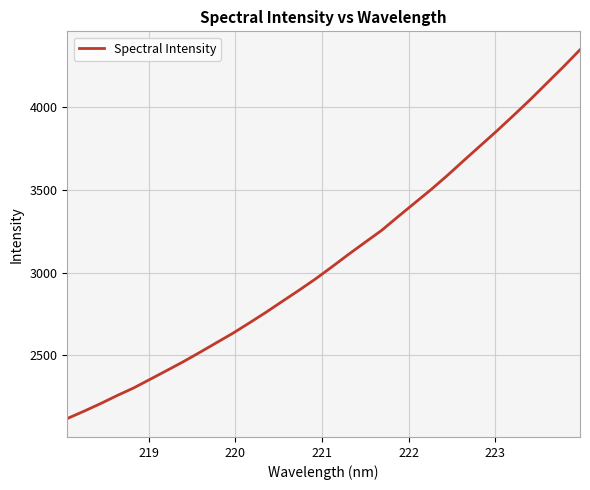

What is the difference between the maximum and minimum values?

2233.4